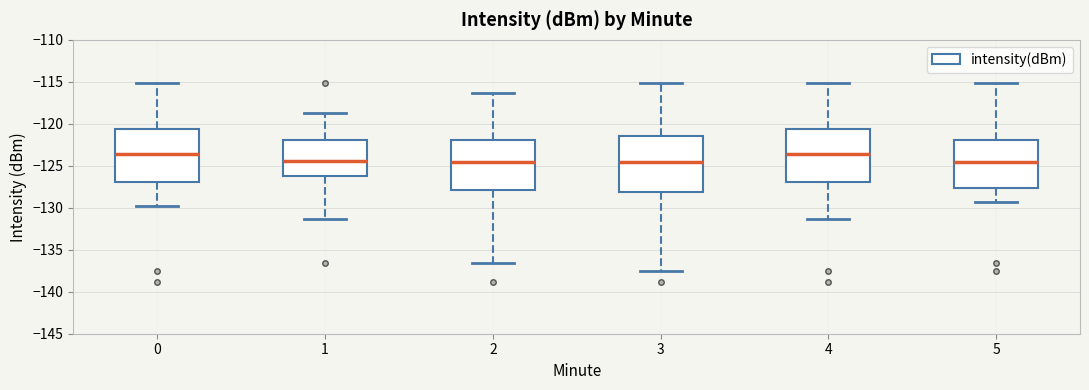

Where is the upper edge of the box at x = 0 on the y-axis? The values are not printed on the chart, so give them approximately, as read against the axis.

-120.5